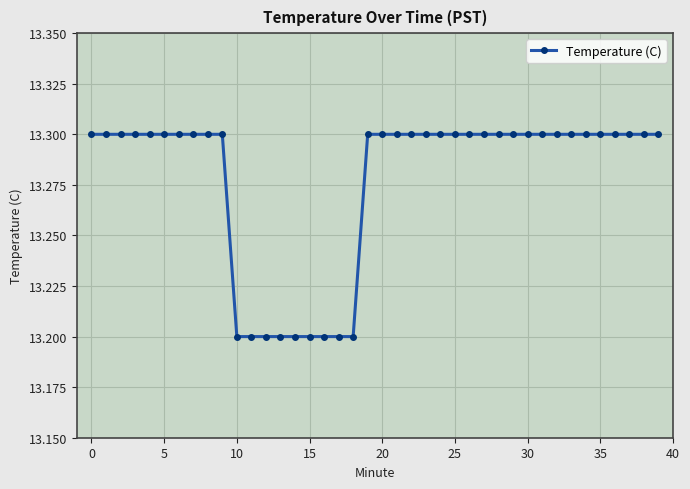

What is the value of the 40th point from the left?

13.3